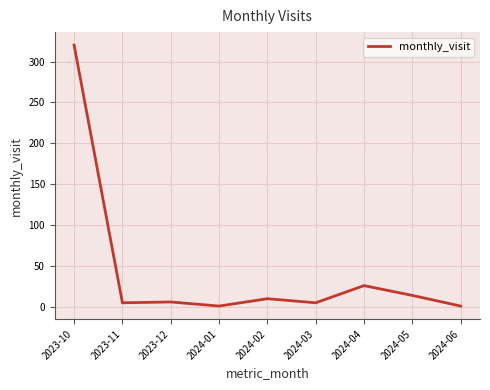

Where does the data first go above 6?

2023-10